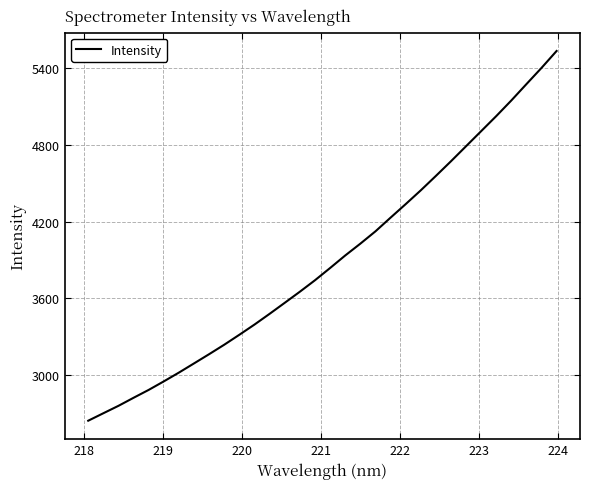

What is the difference between the maximum and minimum values?

2887.1